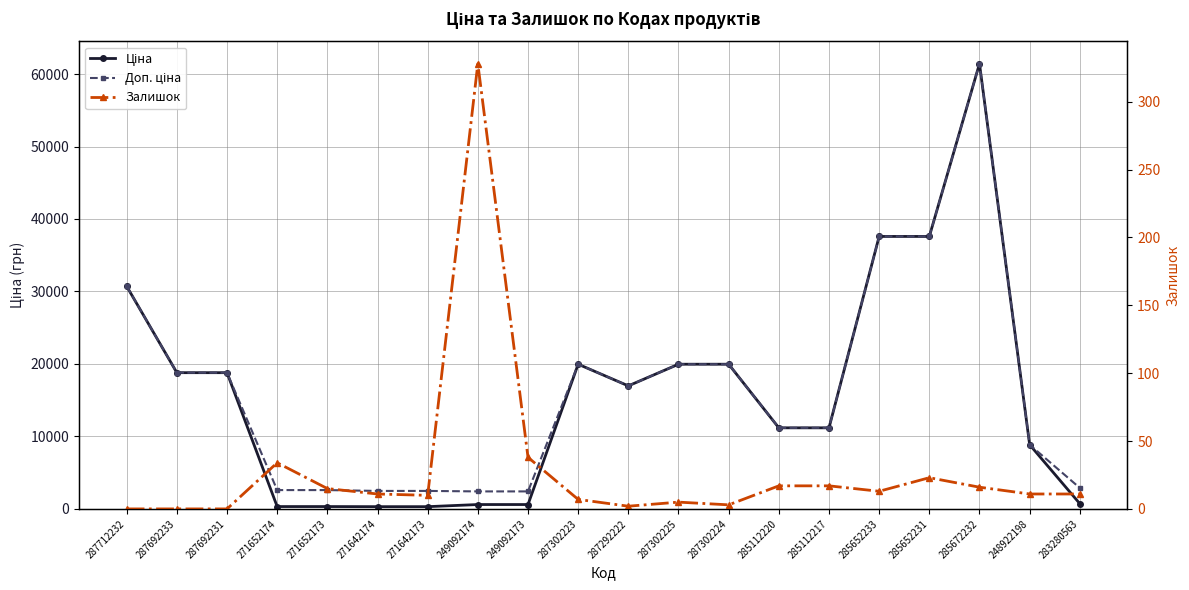

Reading left to right, what are all the values shown in this chart?

Ціна: 287712232=30717.1	287692233=18796.8	287692231=18796.8	271652174=324.8	271652173=324.8	271642174=310.3	271642173=310.3	249092174=603.7	249092173=603.7	287302223=19964.2	287292222=16976.3	287302225=19964.2	287302224=19964.2	285112220=11188.2	285112217=11188.2	285652233=37593.6	285652231=37593.6	285672232=61434.3	248922198=8856.7	283280563=724.5
Доп. ціна: 287712232=30717.1	287692233=18796.8	287692231=18796.8	271652174=2598.3	271652173=2598.3	271642174=2482.4	271642173=2482.4	249092174=2414.8	249092173=2414.8	287302223=19964.2	287292222=16976.3	287302225=19964.2	287302224=19964.2	285112220=11188.2	285112217=11188.2	285652233=37593.6	285652231=37593.6	285672232=61434.3	248922198=8856.7	283280563=2897.8
Залишок: 287712232=0.0	287692233=0.0	287692231=0.0	271652174=34.0	271652173=15.0	271642174=11.0	271642173=10.0	249092174=328.0	249092173=38.0	287302223=7.0	287292222=2.0	287302225=5.0	287302224=3.0	285112220=17.0	285112217=17.0	285652233=13.0	285652231=23.0	285672232=16.0	248922198=11.0	283280563=11.0